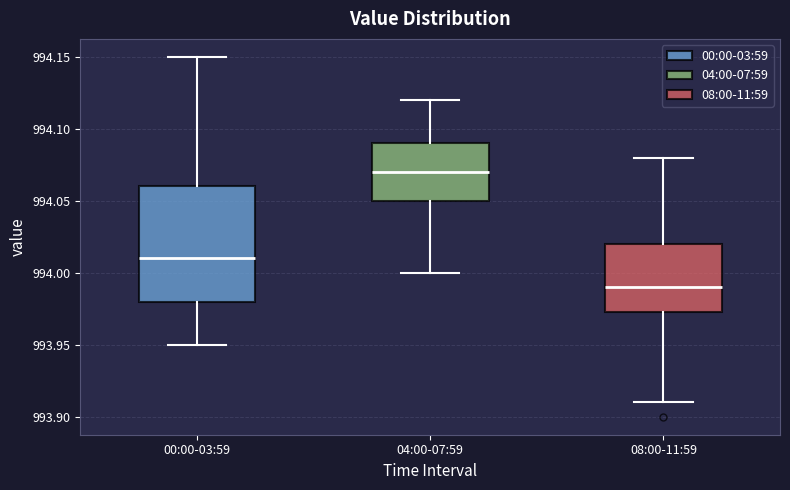

Comparing the boxes themselves (not the whiskers), which one is the tallest?

00:00-03:59